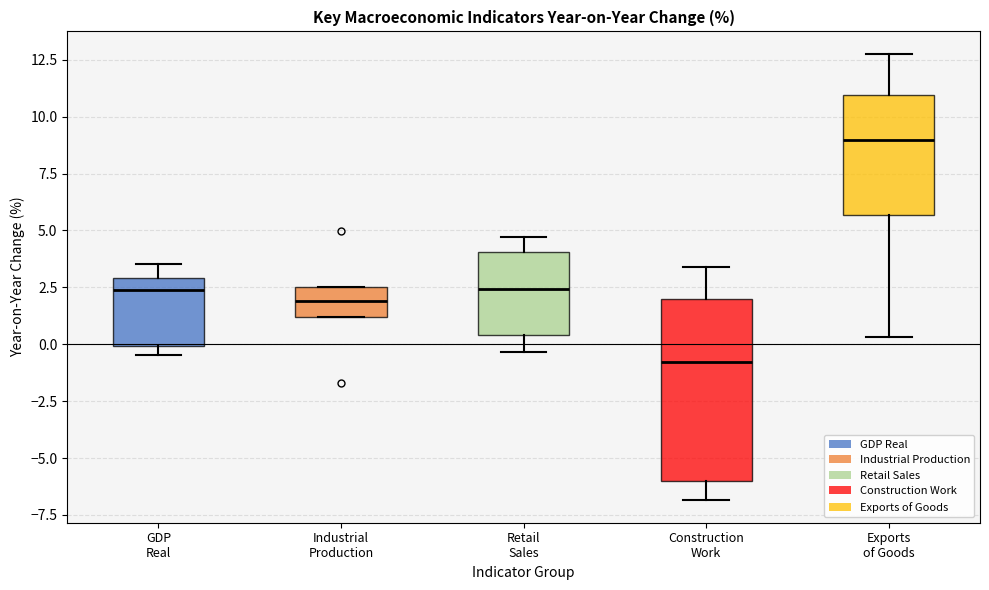

Reading left to right, read every box against the y-axis: the position of its median line, the range the box covers, and the ends of its whiskers. The values are not printed on the chart, so give them approximately, as read against the axis.

GDP Real: median 2.5, box 0.0 to 3.0, whiskers -0.5 to 3.5
Industrial Production: median 2.0, box 1.0 to 2.5, whiskers 1.0 to 2.5
Retail Sales: median 2.5, box 0.5 to 4.0, whiskers -0.5 to 4.5
Construction Work: median -1.0, box -6.0 to 2.0, whiskers -7.0 to 3.5
Exports of Goods: median 9.0, box 5.5 to 11.0, whiskers 0.5 to 13.0